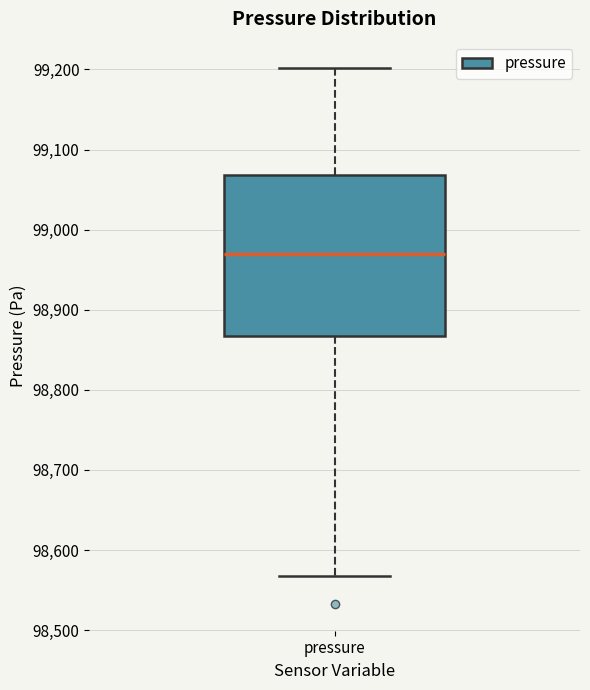

Transcribe this box plot: give where the median line is, the range the box spans, and where the two whiskers end, as read against the y-axis. The values are not printed on the chart, so give them approximately, as read against the axis.

median 98970, box 98870 to 99070, whiskers 98570 to 99200